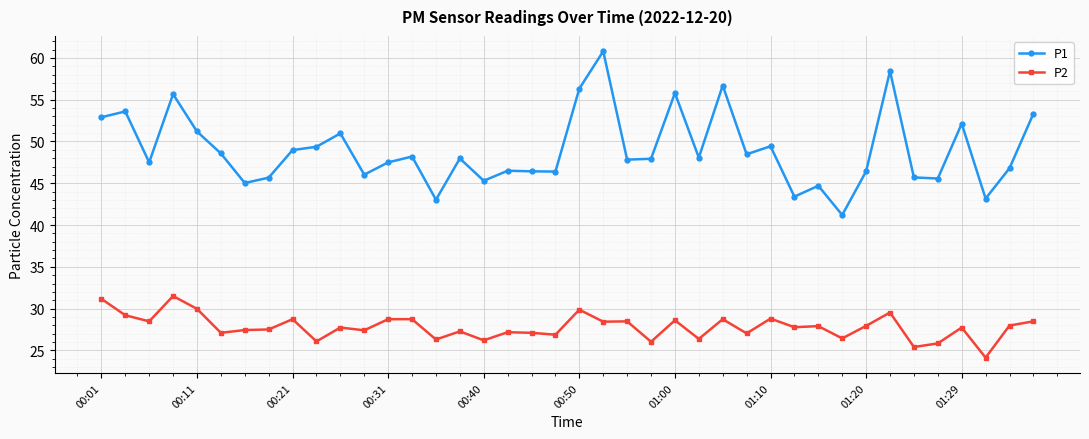

In P1, how many points are higher than both neighbors (excluding endpoints)?

13